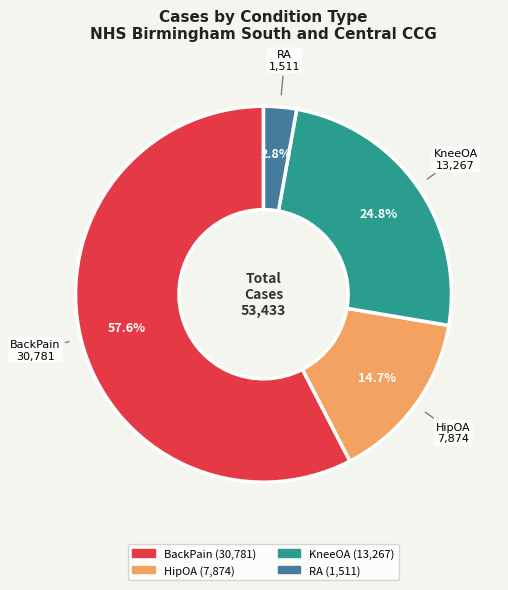

What is the smallest slice in the pie chart?

RA